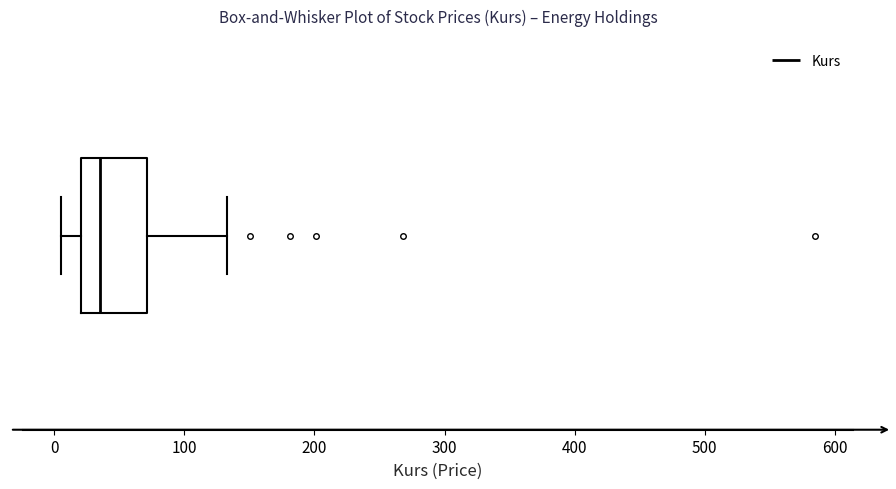

Where is the left edge of the box on the x-axis? The values are not printed on the chart, so give them approximately, as read against the axis.

20